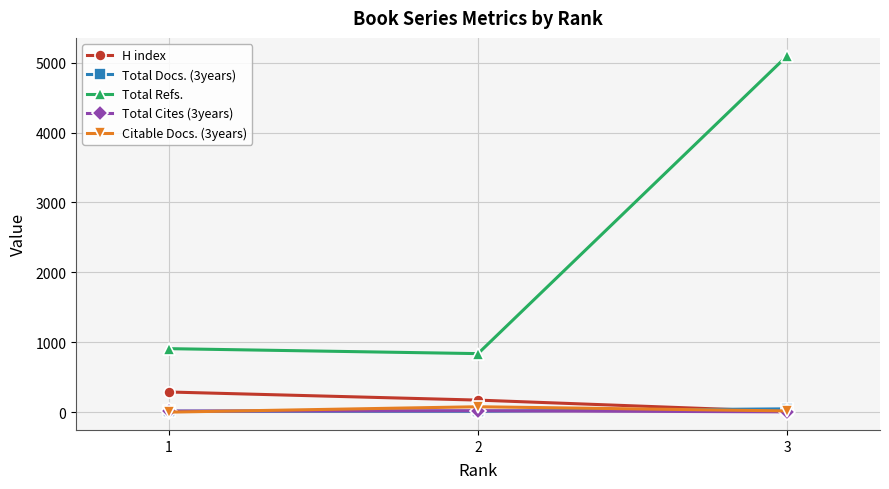

How many lines are shown in the chart?

5